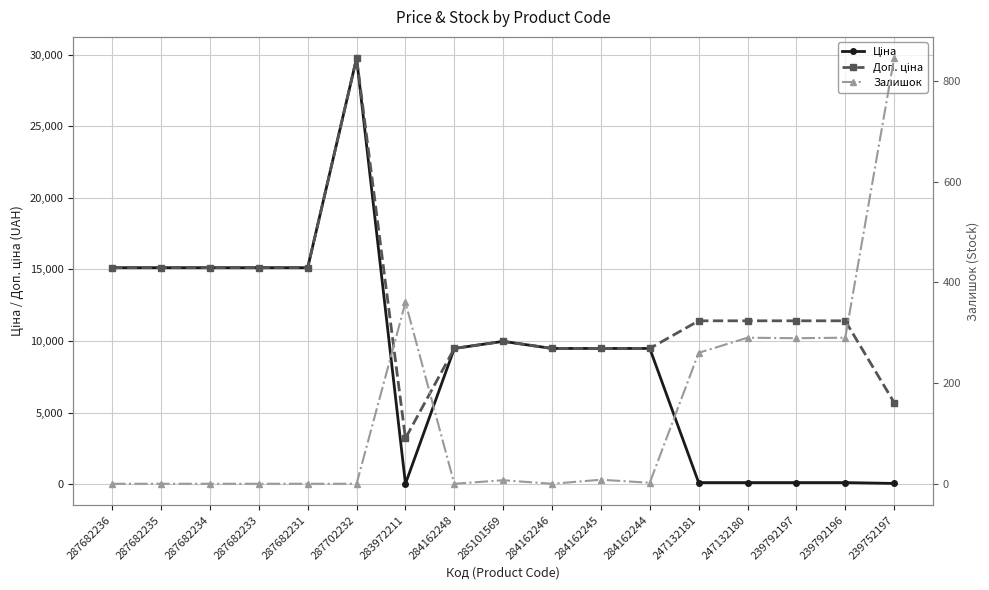

What is the difference between the Ціна values at 287682233 and 284162246?

5639.9